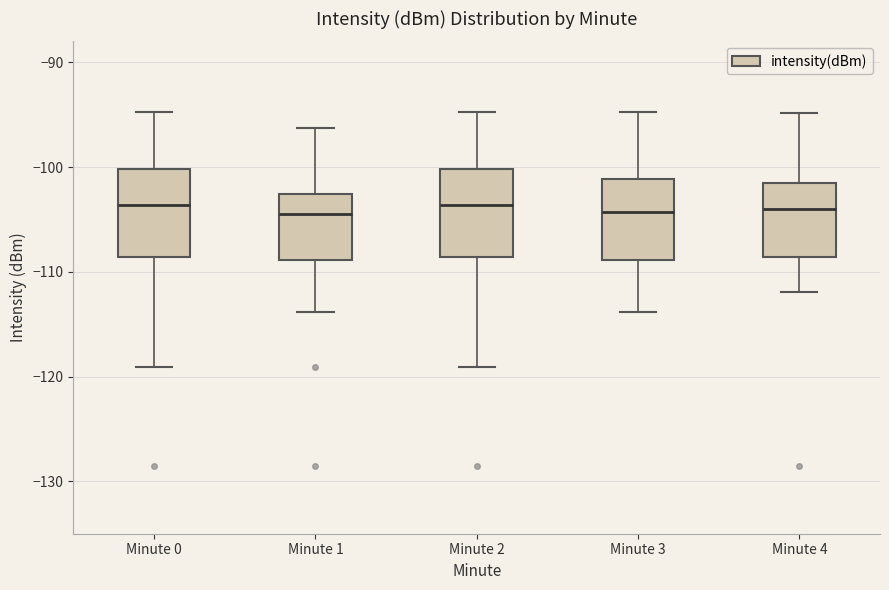

Reading left to right, transcribe this box plot: for each box, give where its median line is, the range the box spans, and where its two whiskers end, as read against the y-axis. The values are not printed on the chart, so give them approximately, as read against the axis.

Minute 0: median -104, box -109 to -100, whiskers -119 to -95
Minute 1: median -104, box -109 to -103, whiskers -114 to -96
Minute 2: median -104, box -109 to -100, whiskers -119 to -95
Minute 3: median -104, box -109 to -101, whiskers -114 to -95
Minute 4: median -104, box -109 to -102, whiskers -112 to -95